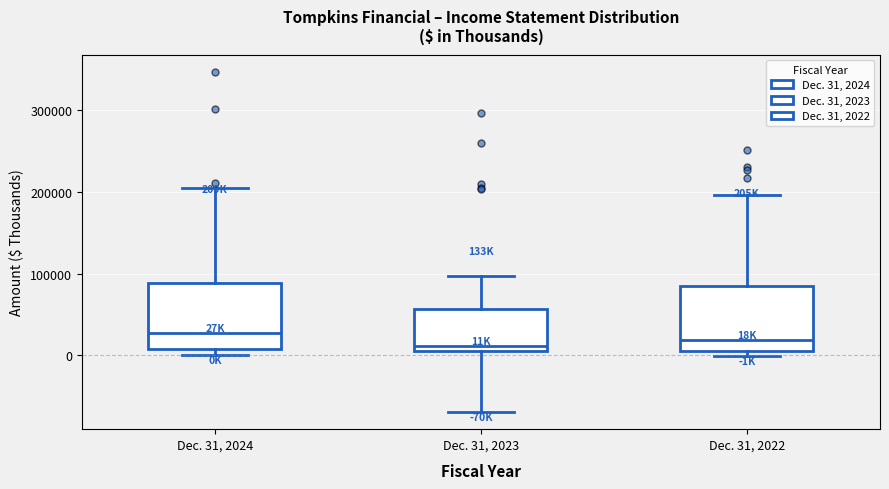

Reading left to right, transcribe this box plot: for each box, give where its median line is, the range the box spans, and where its two whiskers end, as read against the y-axis. The values are not printed on the chart, so give them approximately, as read against the axis.

Dec. 31, 2024: median 30000, box 10000 to 90000, whiskers 0 to 200000
Dec. 31, 2023: median 10000, box 0 to 60000, whiskers -70000 to 100000
Dec. 31, 2022: median 20000, box 0 to 90000, whiskers 0 (just below the box's lower edge) to 200000